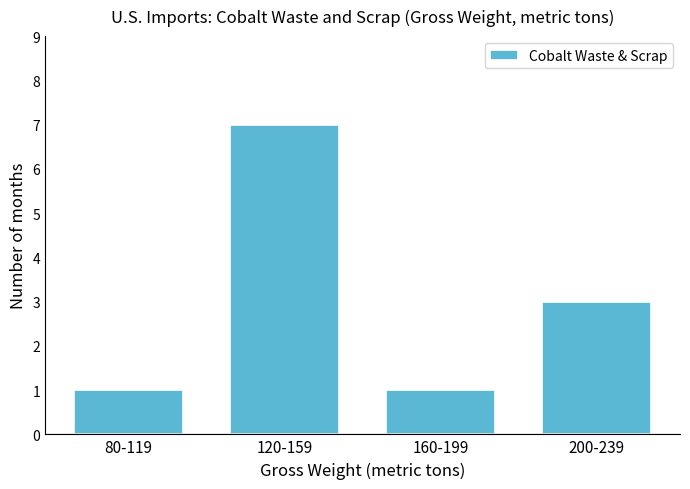

Reading left to right, transcribe all the data shown in this chart.

1	7	1	3